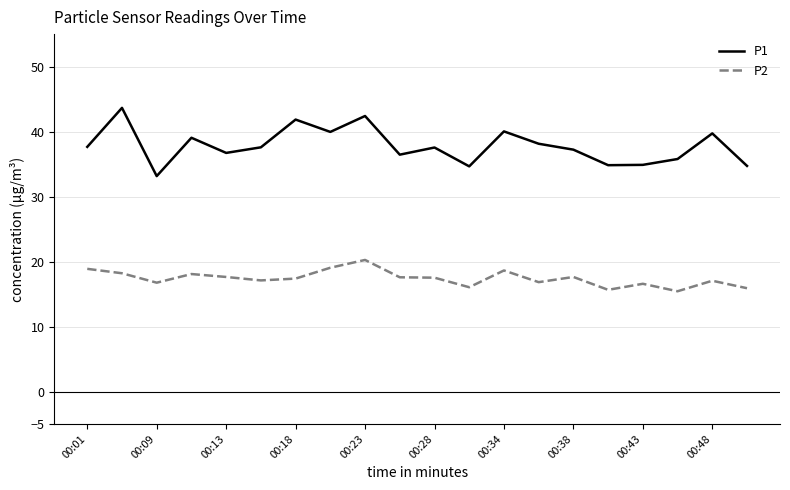

In P1, how many points are higher than both neighbors (excluding endpoints)?

7